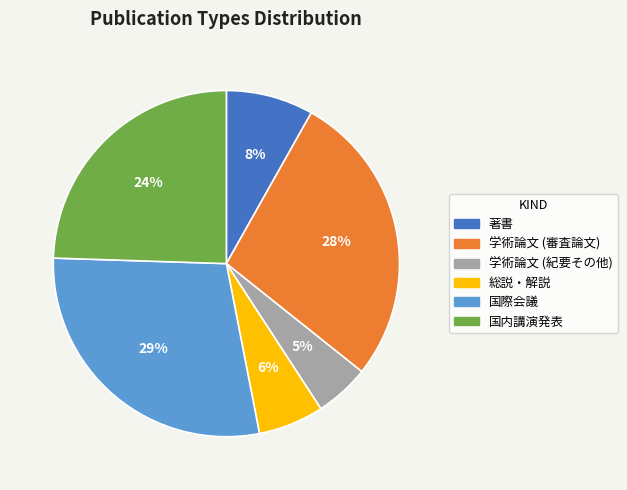

Do 学術論文 (紀要その他) and 総説・解説 together represent more than half of the pie?

No